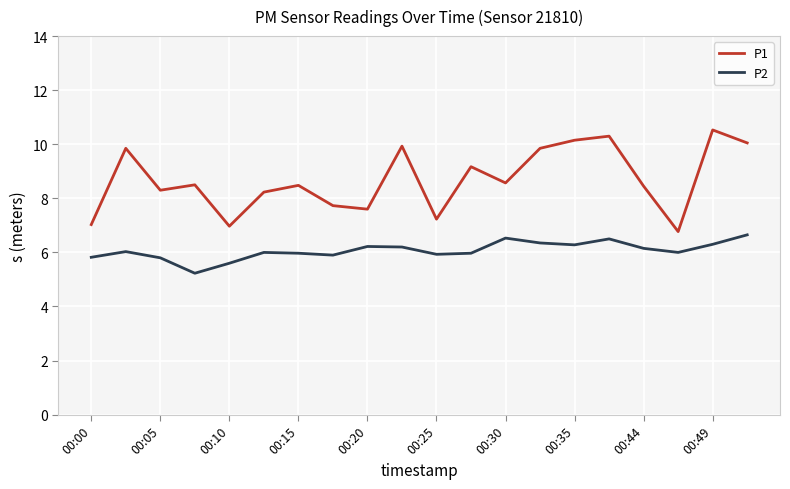

Which series has the largest range (max minus min)?

P1